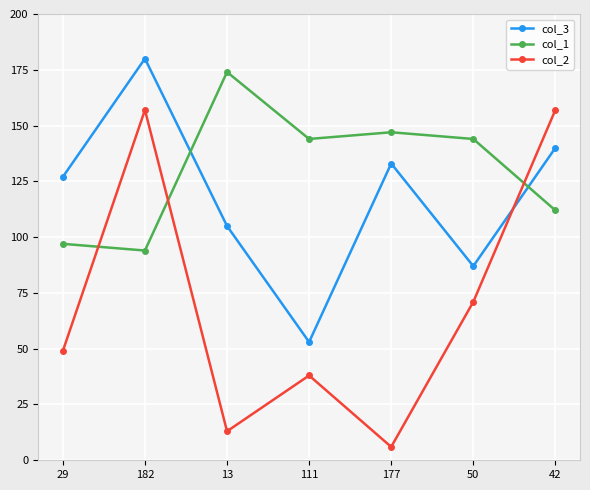

At how many categories does at least one series exceed 37?

7